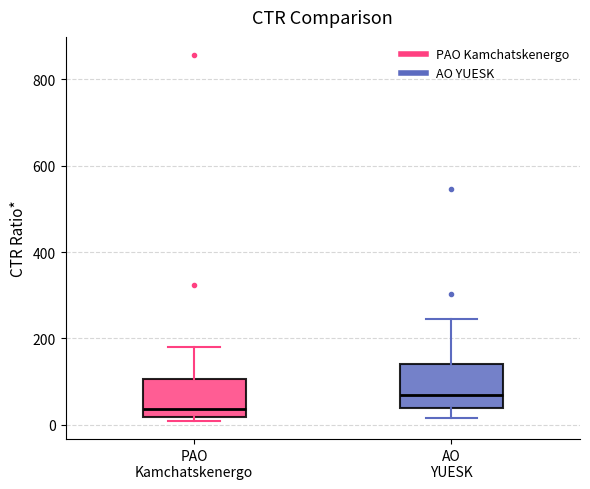

Where does the median line of the box for PAO Kamchatskenergo sit on the y-axis? The values are not printed on the chart, so give them approximately, as read against the axis.

40